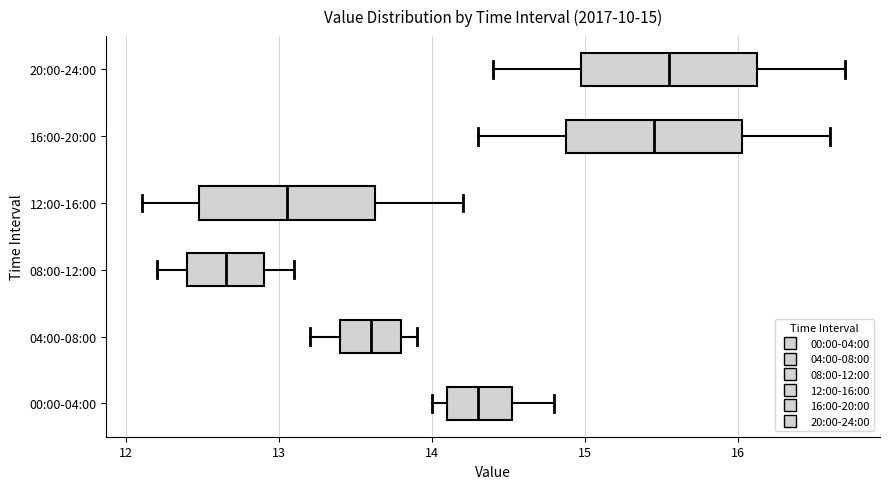

Which box has the furthest to the right median line?

20:00-24:00